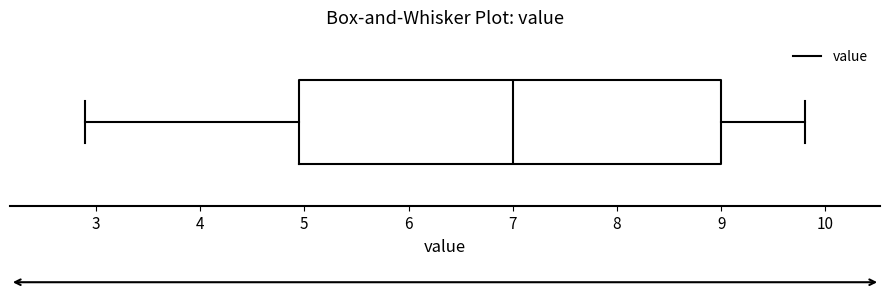

Where is the right edge of the box on the x-axis? The values are not printed on the chart, so give them approximately, as read against the axis.

9.0